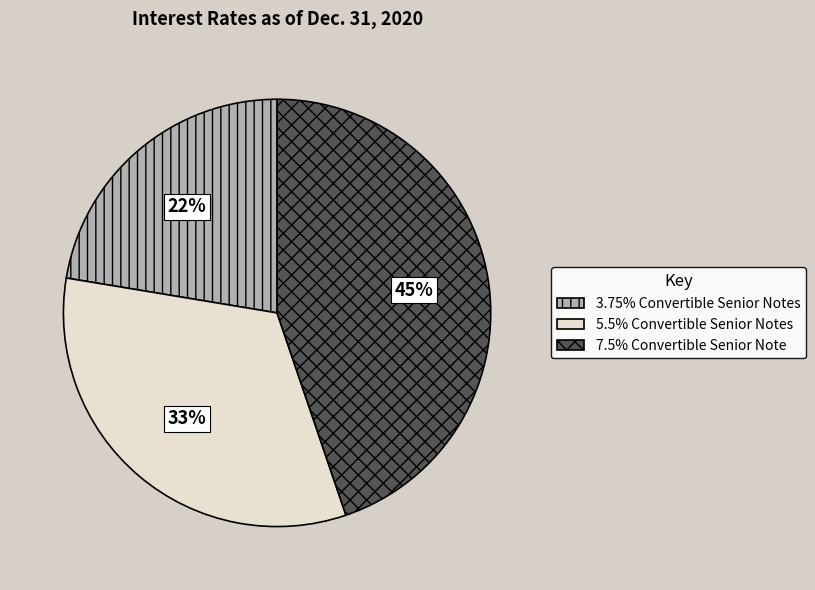

To the nearest percent, what is the average slice percentage?

33%